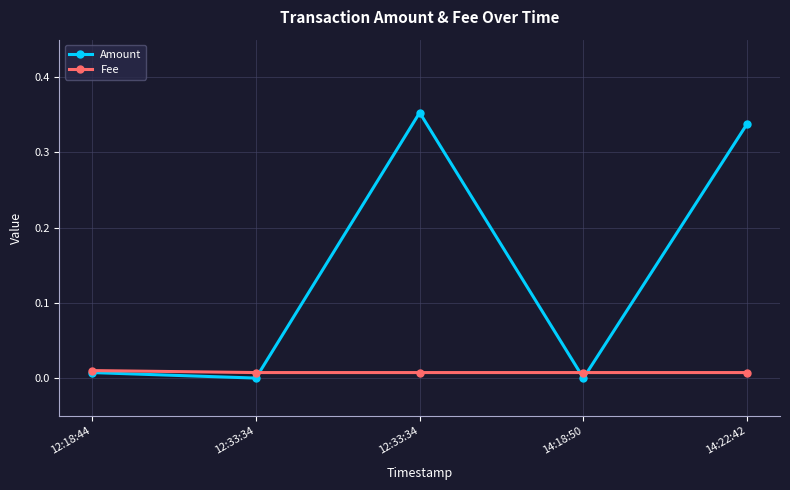

What is the label of the 2nd point from the right?

14:18:50